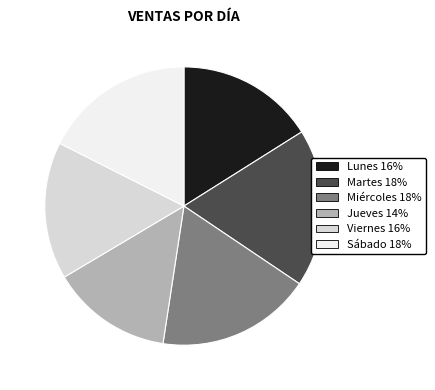

Approximately how many times larger is the value at Jueves compared to Sábado?

0.8